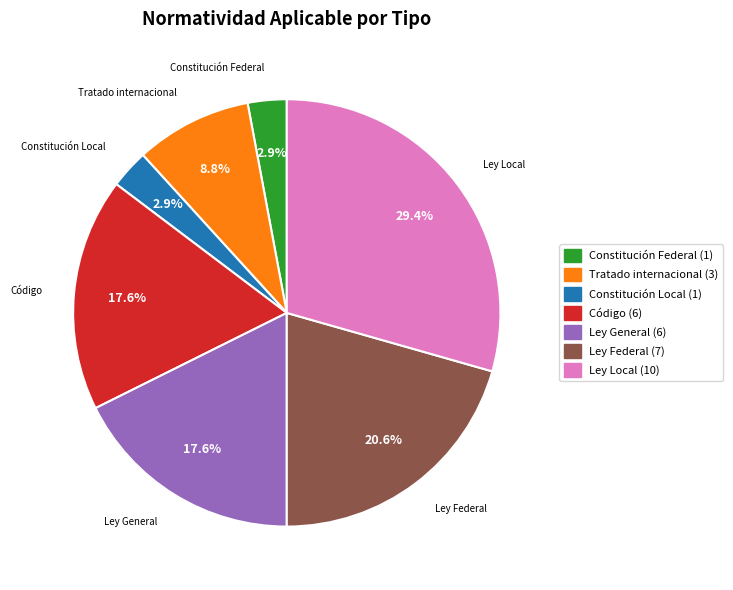

Does any single category account for the majority?

No